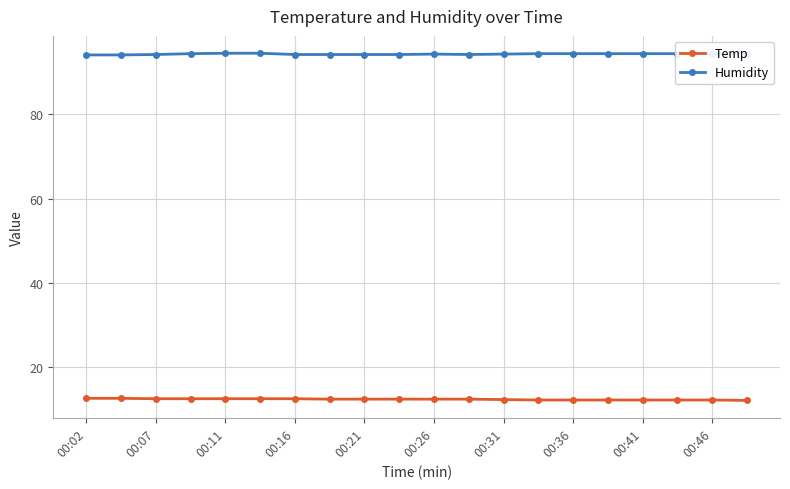

Which series has the largest total across all categories?

Humidity